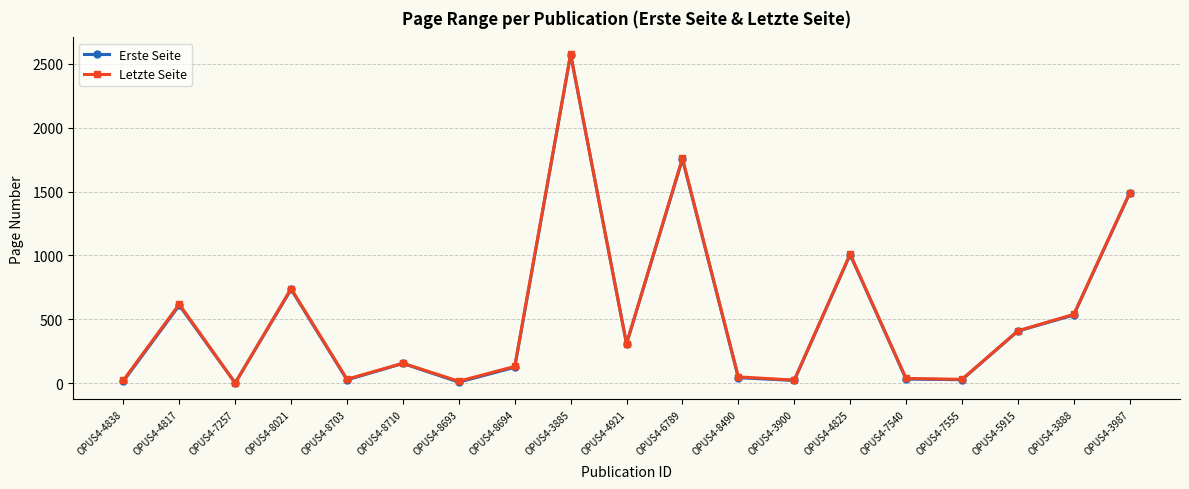

What is the label of the 7th point from the left?

OPUS4-8693